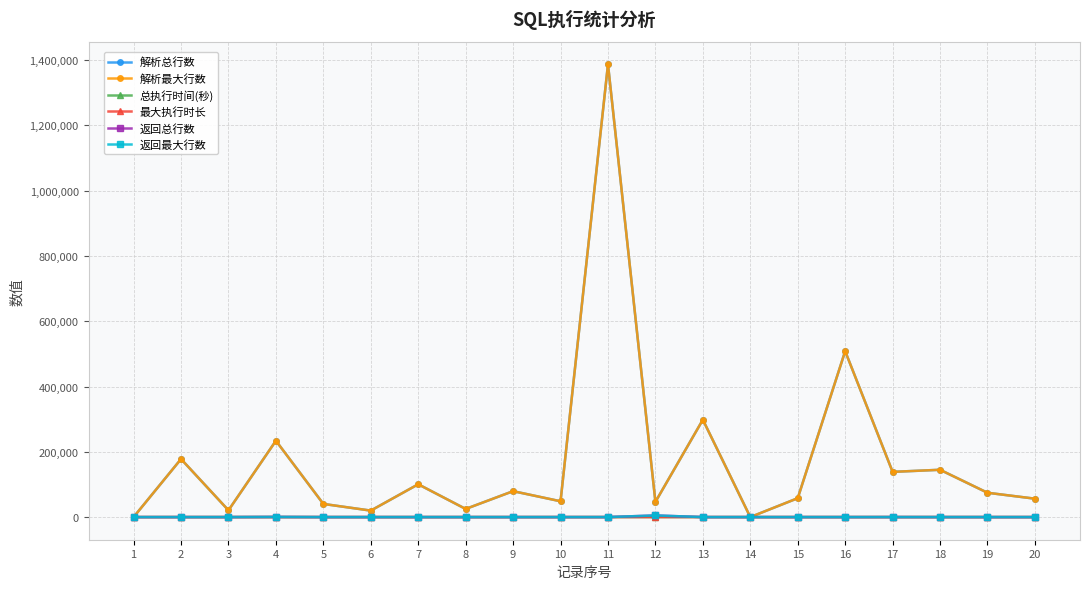

Does the chart have visible grid lines?

Yes